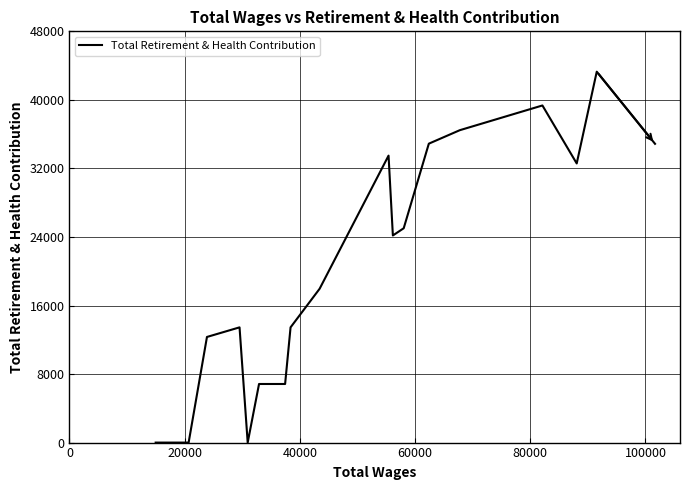

Does the chart display data point markers on the line(s)?

No